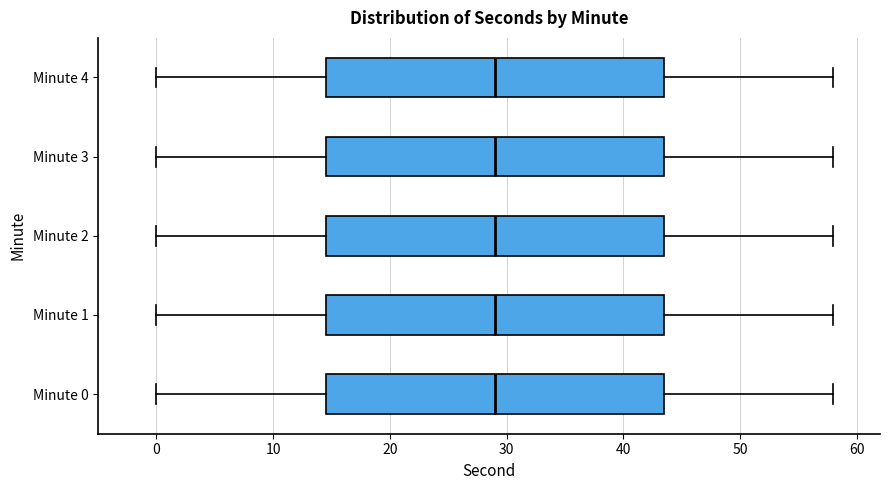

Where does the median line of the box for Minute 1 sit on the x-axis? The values are not printed on the chart, so give them approximately, as read against the axis.

29